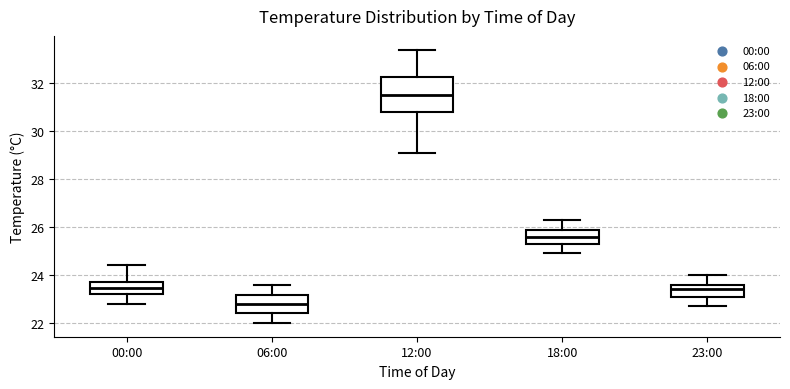

Where is the upper edge of the box for 23:00 on the y-axis? The values are not printed on the chart, so give them approximately, as read against the axis.

23.6